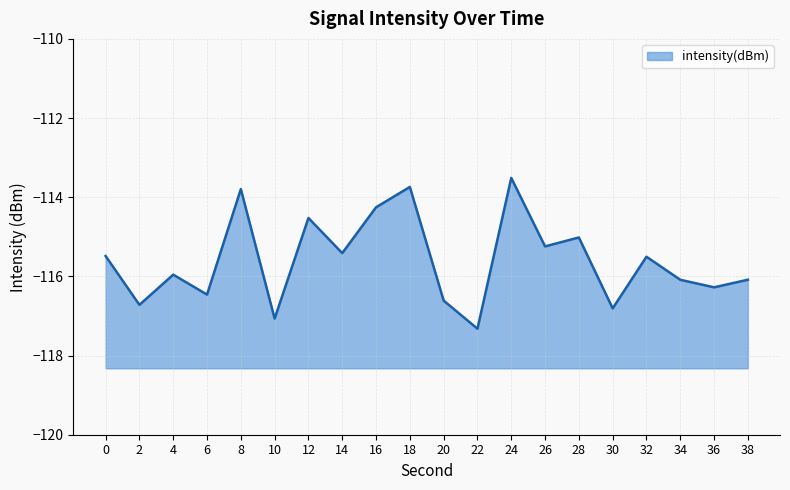

The chart shows a value of -165.1 at 4. True or false?

False